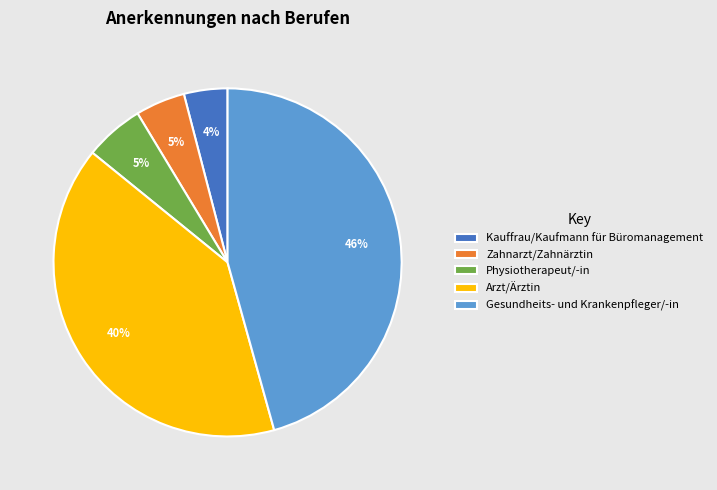

True or false: Physiotherapeut/-in accounts for 14% of the total.

False